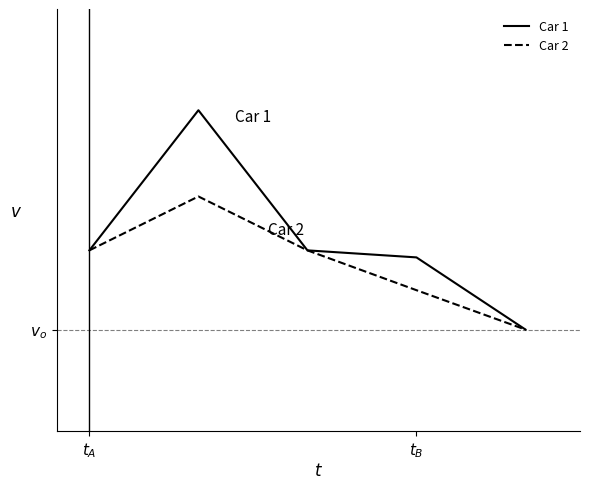

True or false: Car 2 and Car 1 intersect in this chart.

False